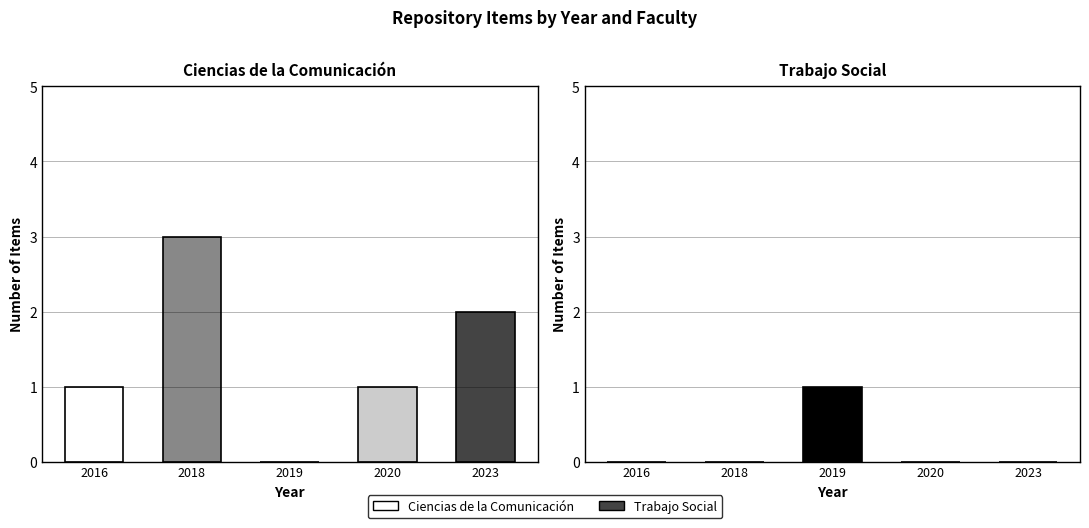

How many bars are there in total?

10